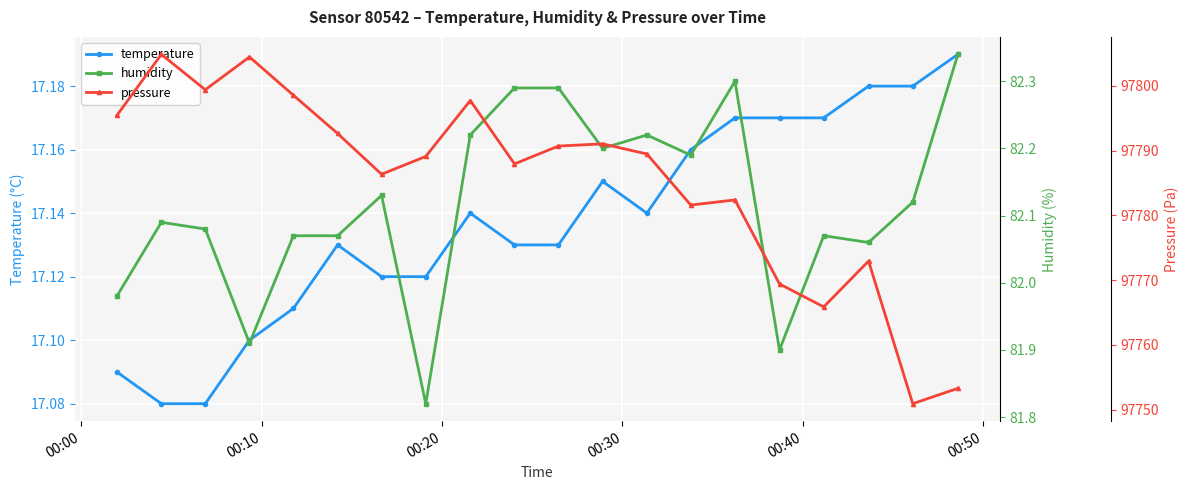

True or false: temperature has more than 1 interior local peaks.

True